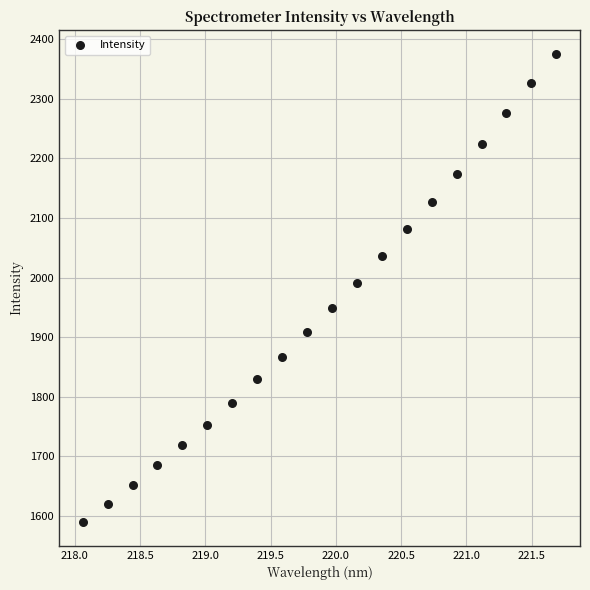

What is the range of X values (max minus min)?

3.6